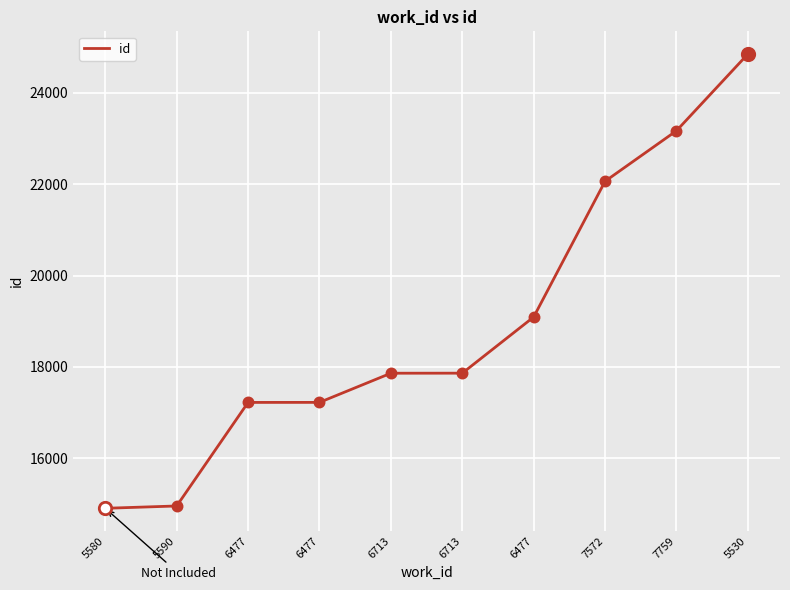

Which has a higher value, 6477 or 6713?

6477